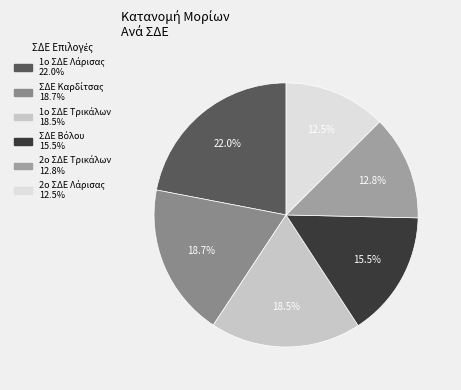

To the nearest percent, what is the average slice percentage?

17%